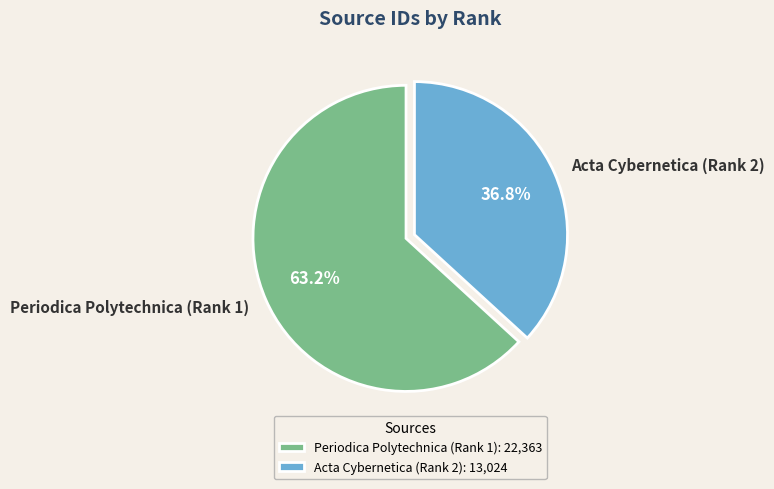

Approximately how many times larger is the value at Acta Cybernetica (Rank 2) compared to Periodica Polytechnica (Rank 1)?

0.6